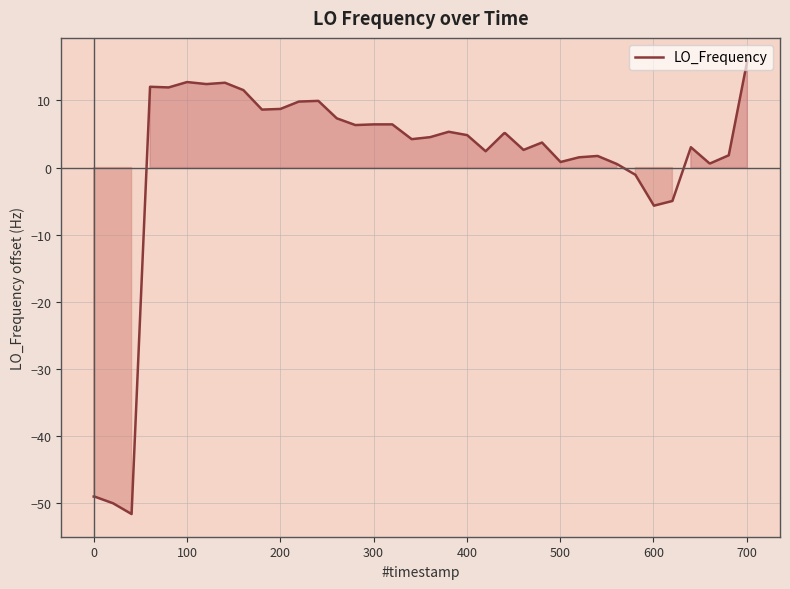

What is the difference between the second highest and second lowest values?

62.7